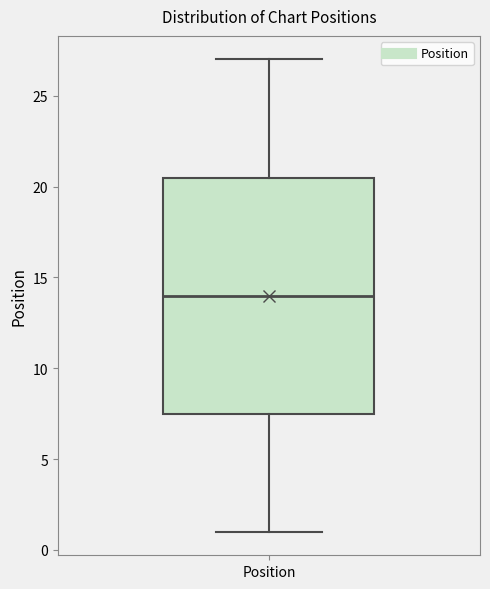

Where is the upper edge of the box for Position on the y-axis? The values are not printed on the chart, so give them approximately, as read against the axis.

20.5